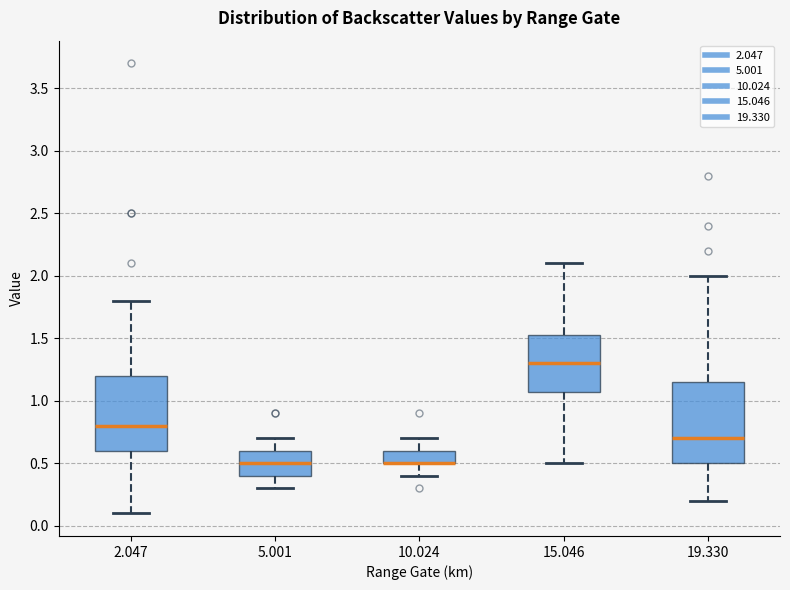

Where does the median line of the box at x = 19.330 sit on the y-axis? The values are not printed on the chart, so give them approximately, as read against the axis.

0.70